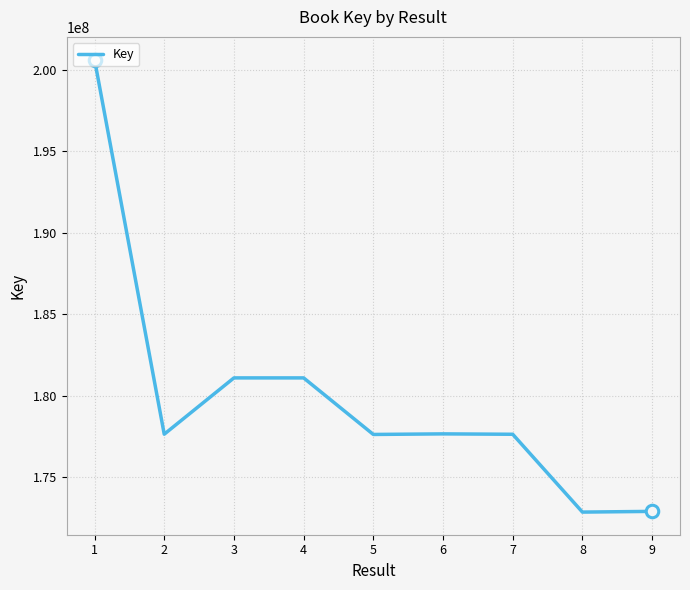

Is this an area chart (filled region under the line)?

No